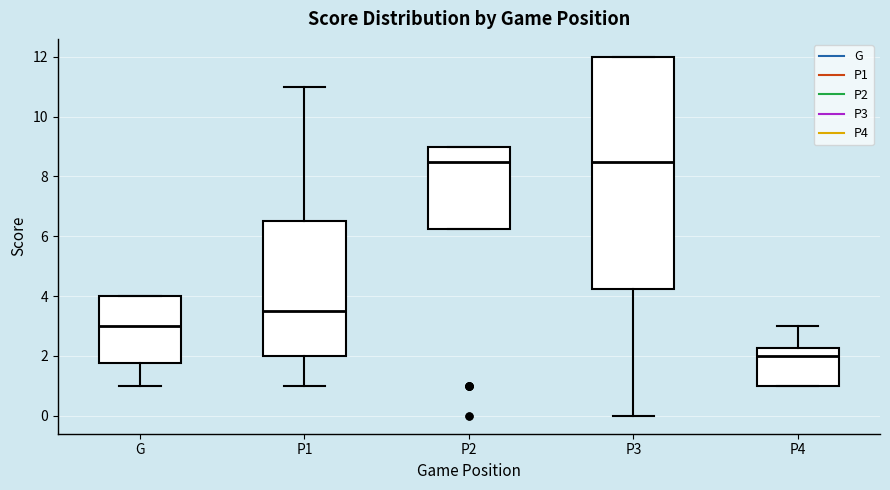

Where does the median line of the box for P4 sit on the y-axis? The values are not printed on the chart, so give them approximately, as read against the axis.

2.0